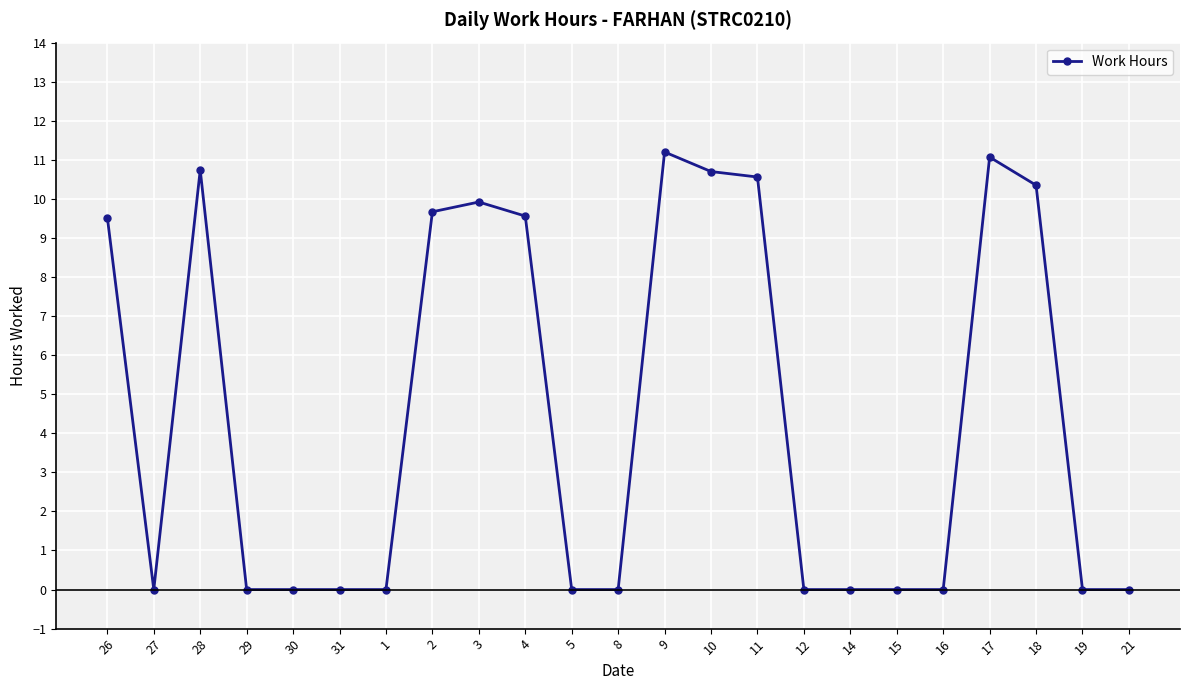

What is the greatest value displayed?

11.2